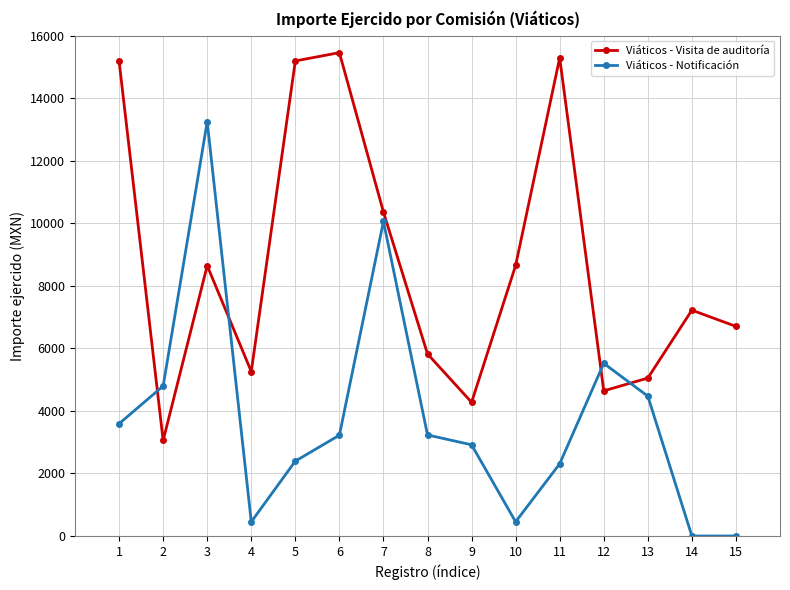

What is the spread (max minus min) of values at 9?

1358.5